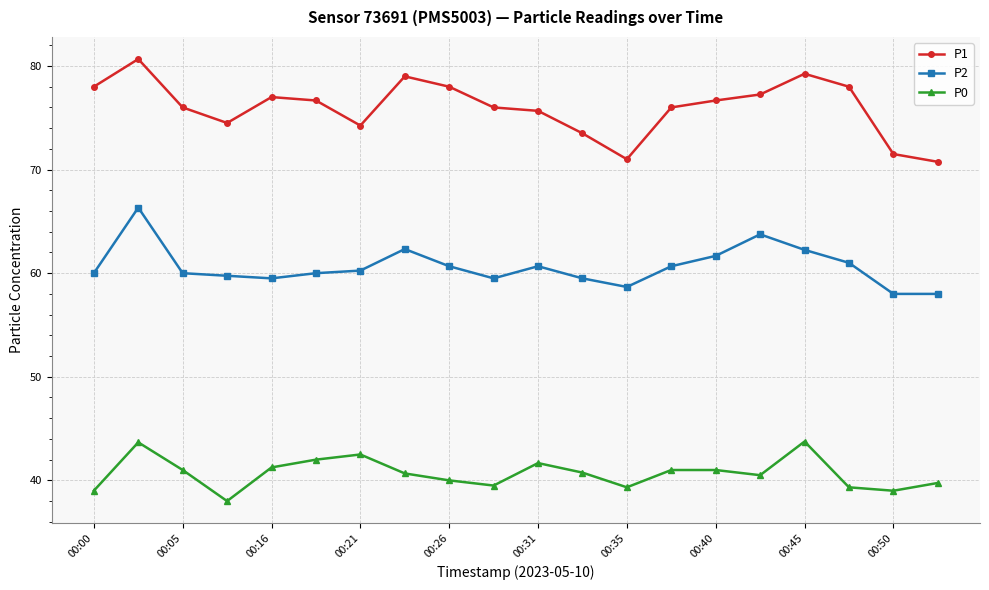

How many series are shown in this chart?

3